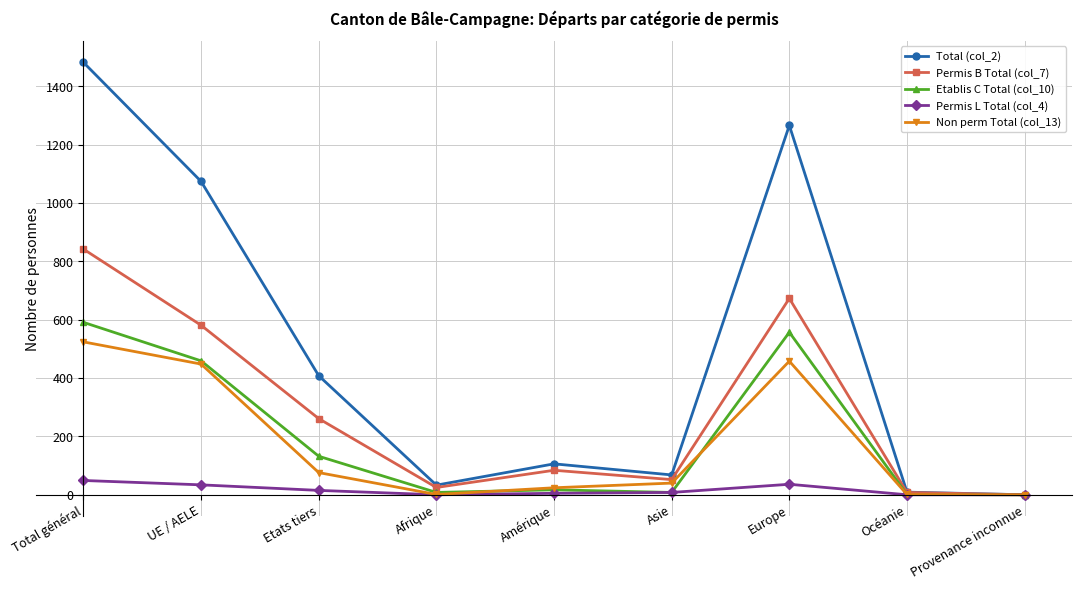

The Etablis C Total (col_10) series shows 132 at Etats tiers. True or false?

True